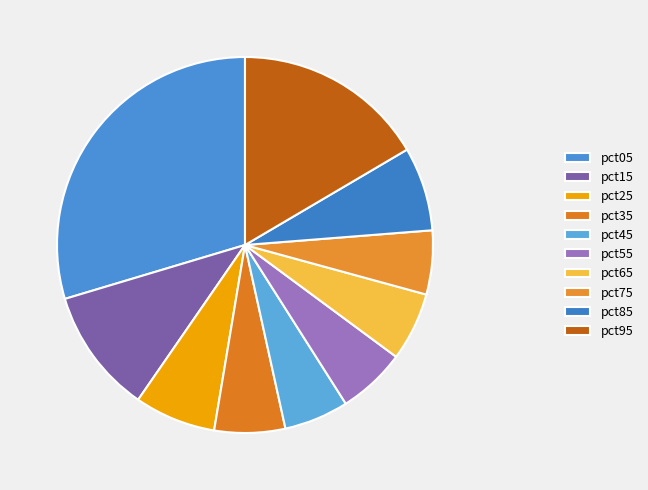

Does any single category account for the majority?

No